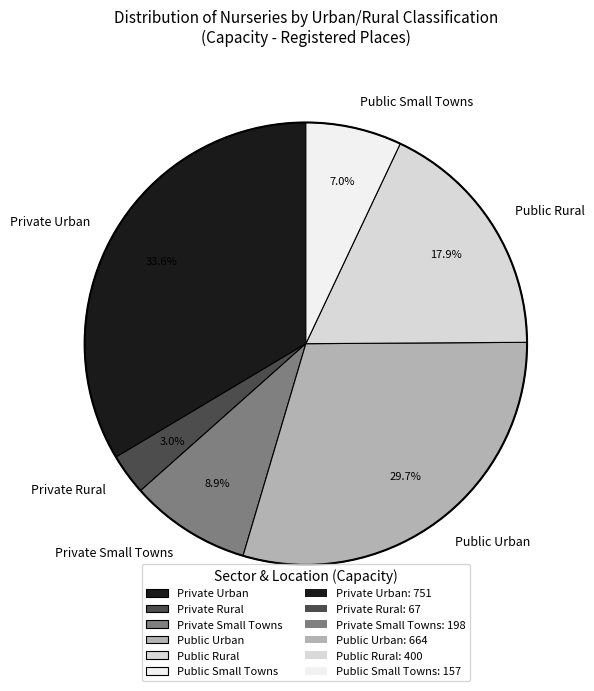

Rank the categories by value from lowest to highest.

Private Rural, Public Small Towns, Private Small Towns, Public Rural, Public Urban, Private Urban